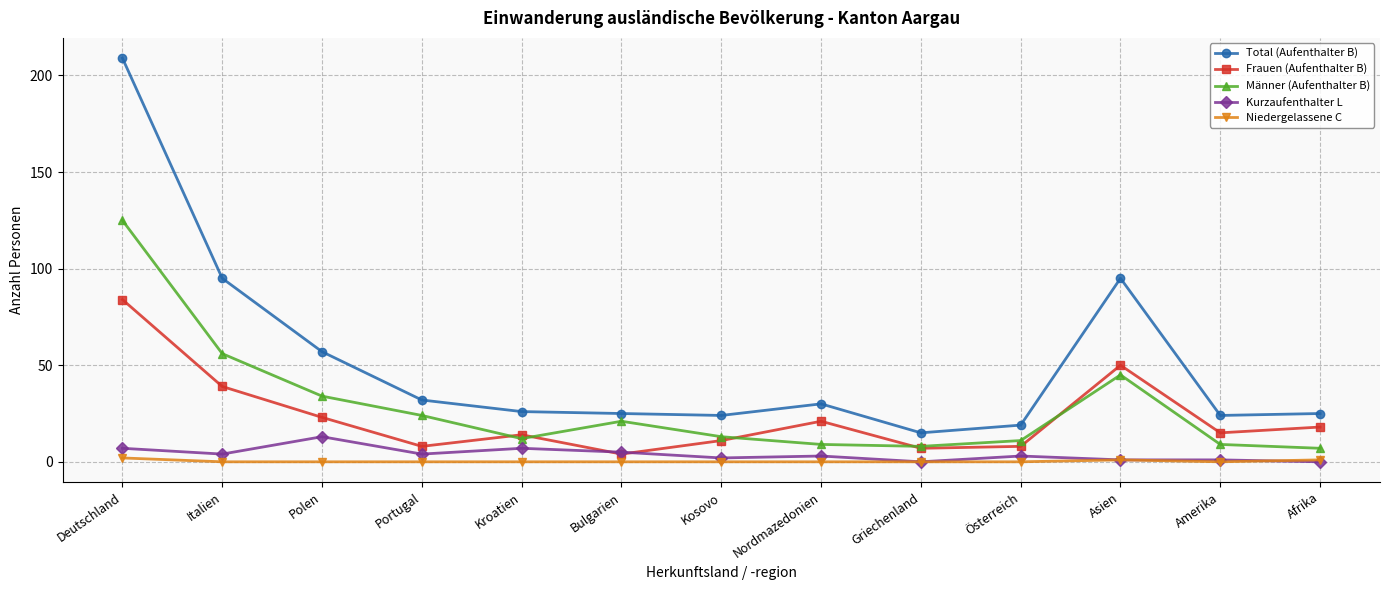

What is the label of the 7th point from the right?

Kosovo